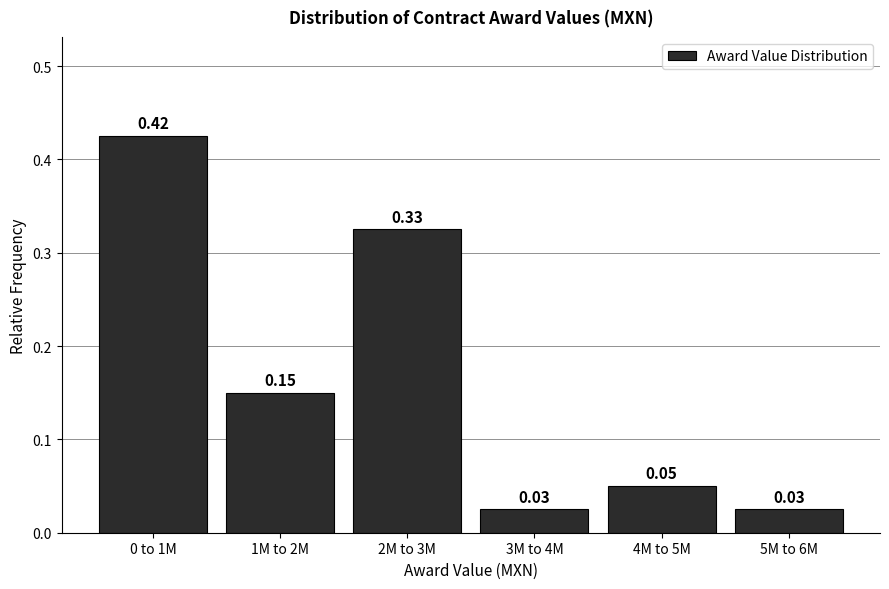

Between 2M to 3M and 1M to 2M, which is larger?

2M to 3M